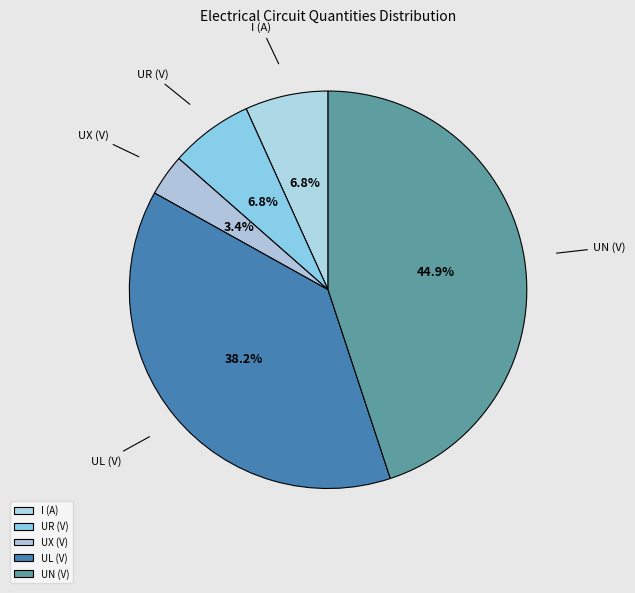

Is it true that I (A) is 14% of the pie?

False